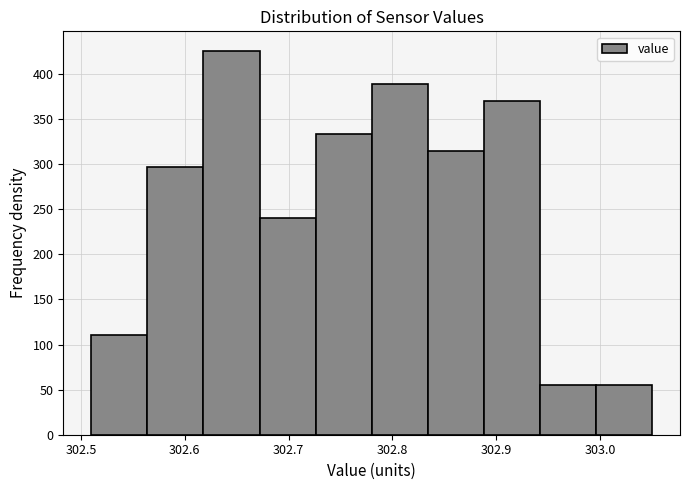

Reading left to right, transcribe this chart: for each bar, give the range it covers on the x-axis and its height. Neither the bar edges nor the heights are printed on the chart, so give them approximately, as read against the axes.

302.510 to 302.564: 110
302.564 to 302.618: 295
302.618 to 302.672: 425
302.672 to 302.726: 240
302.726 to 302.780: 335
302.780 to 302.834: 390
302.834 to 302.888: 315
302.888 to 302.942: 370
302.942 to 302.996: 55
302.996 to 303.050: 55